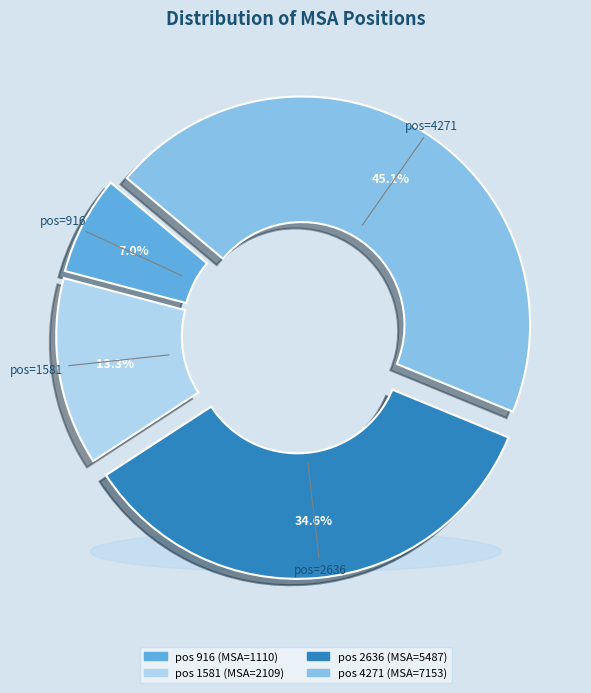

The 4271 slice represents 45% of the pie. True or false?

True